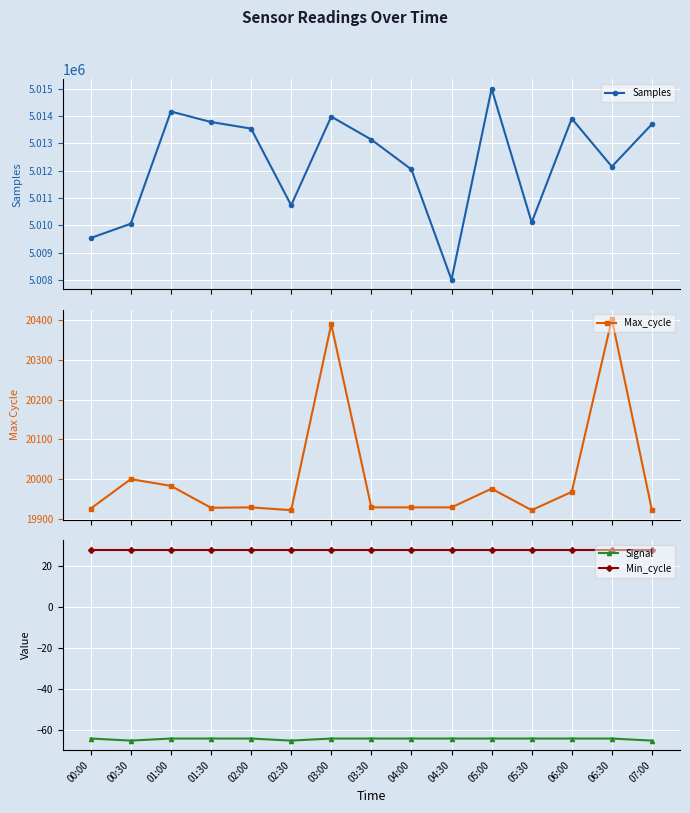

Does the chart display data point markers on the line(s)?

Yes